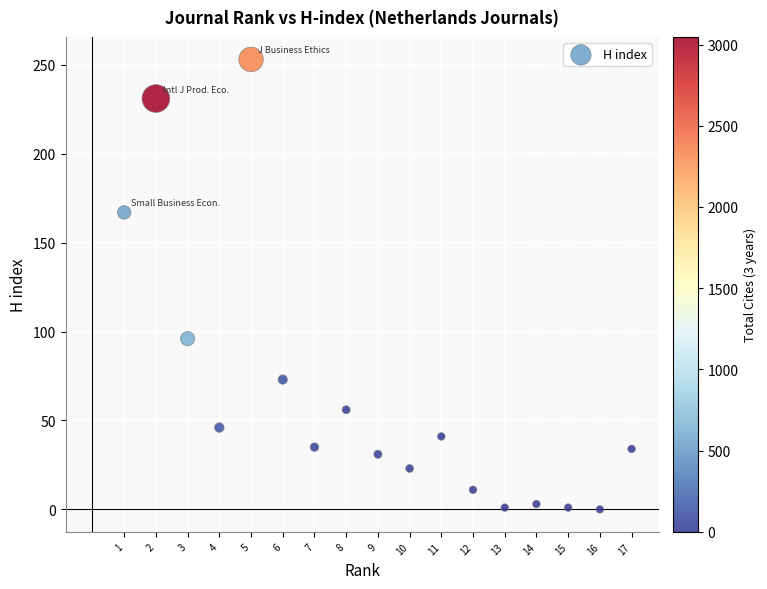

What Y value in the scatter plot is closest to 126?

96